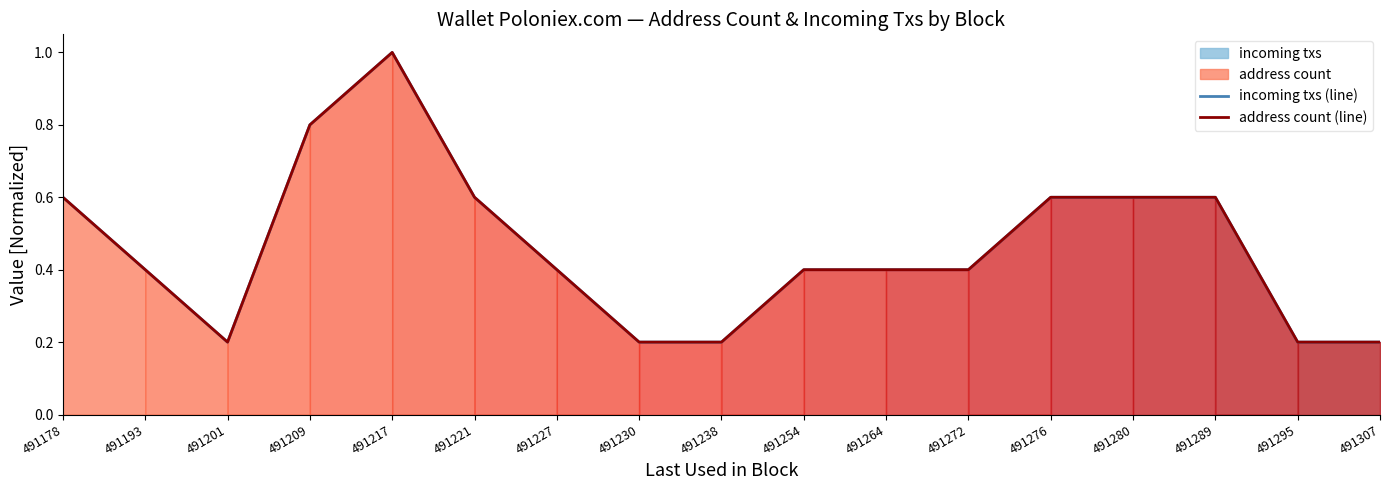

True or false: incoming txs (line) and address count (line) cross at least once.

False